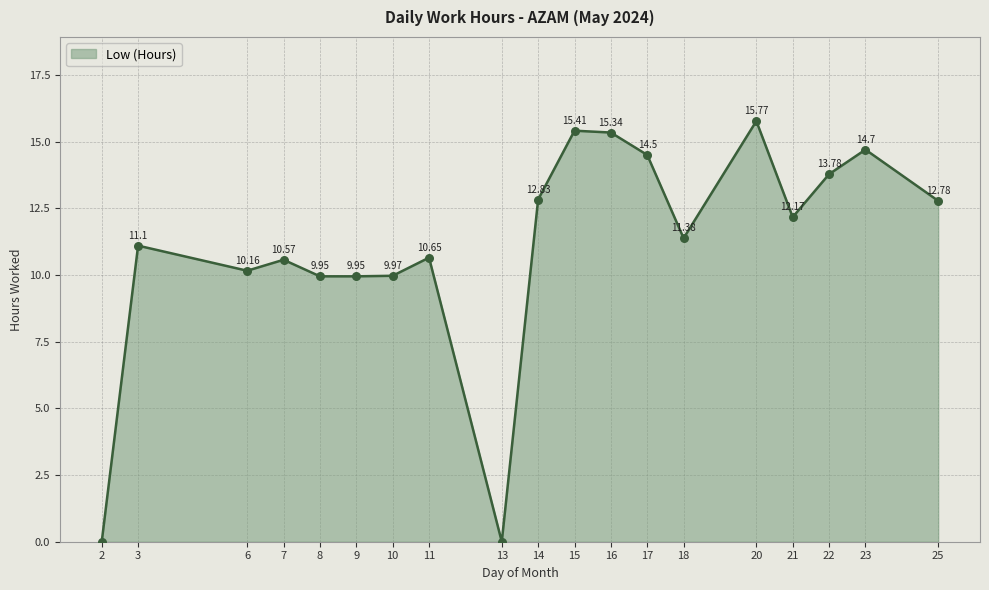

What is the change in value from 14 to 17?

+1.7